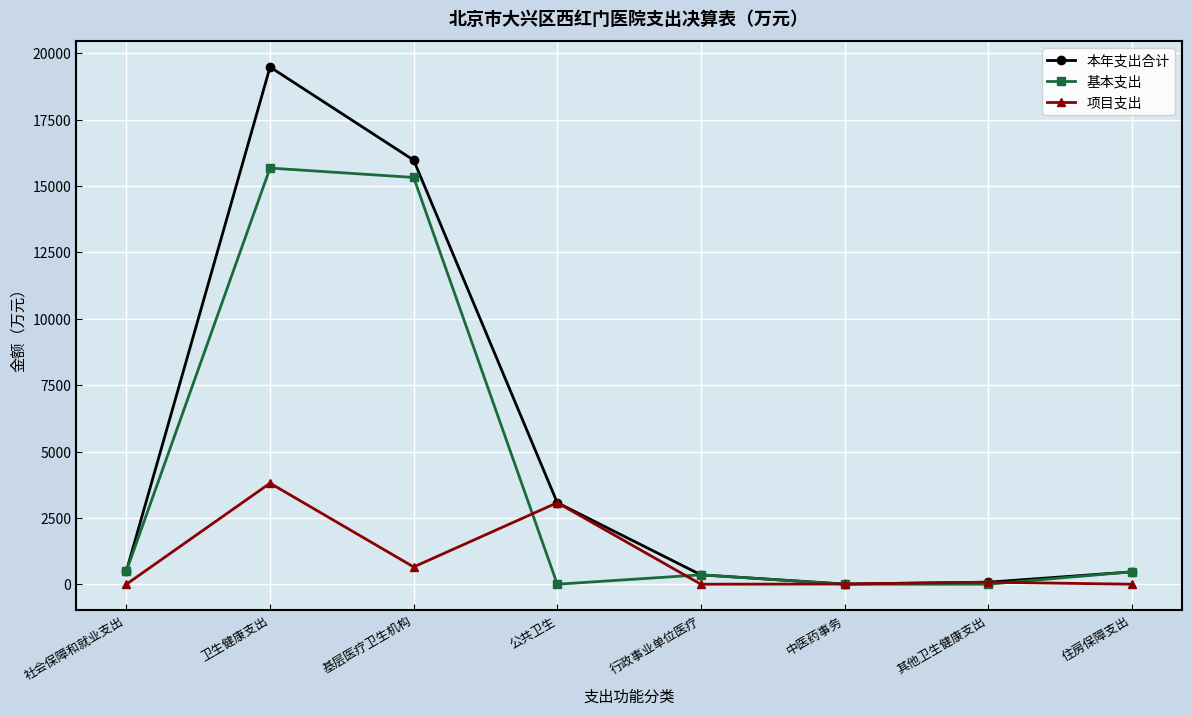

How many interior local peaks does the 项目支出 series have?

3